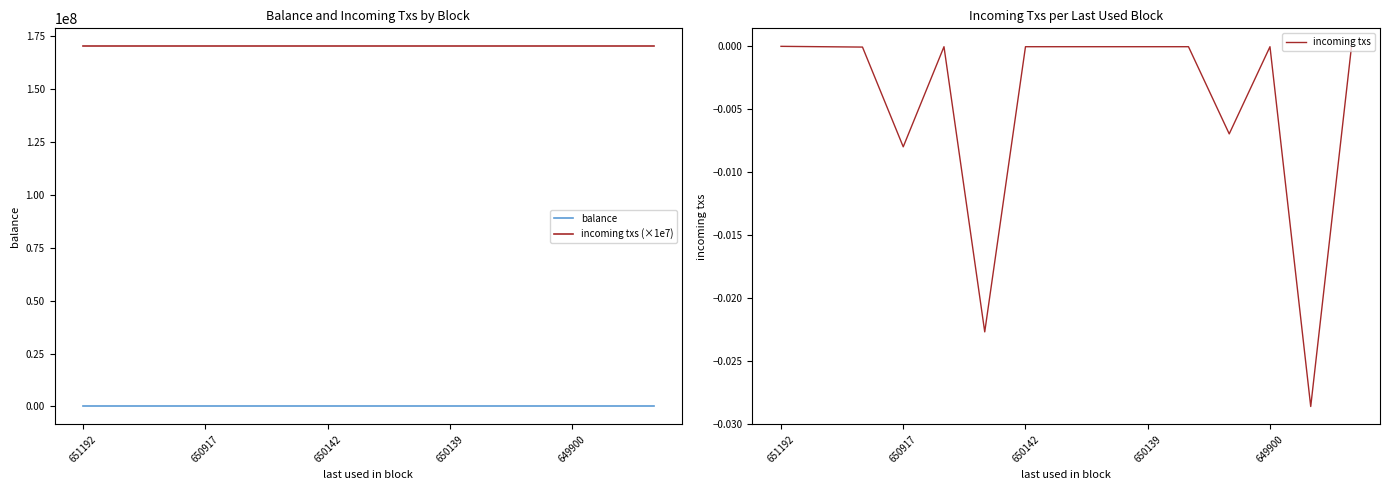

Which category has the lowest value in the incoming txs (×1e7) series?

651192